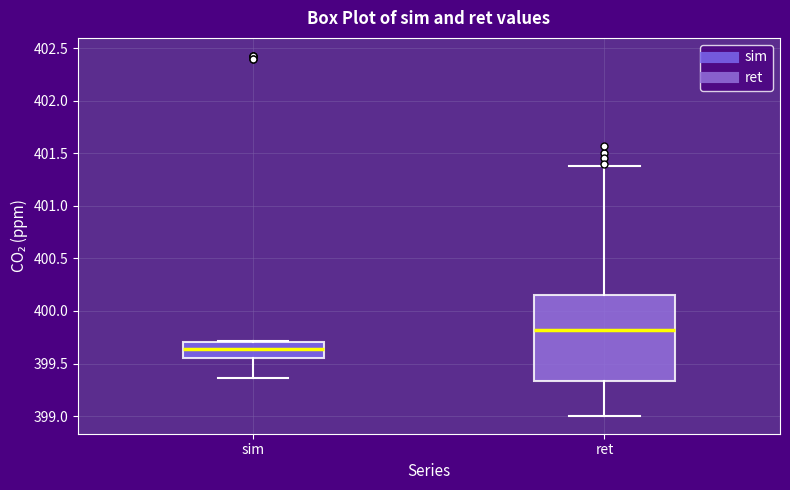

Where does the upper whisker of the box for ret end on the y-axis? The values are not printed on the chart, so give them approximately, as read against the axis.

401.40